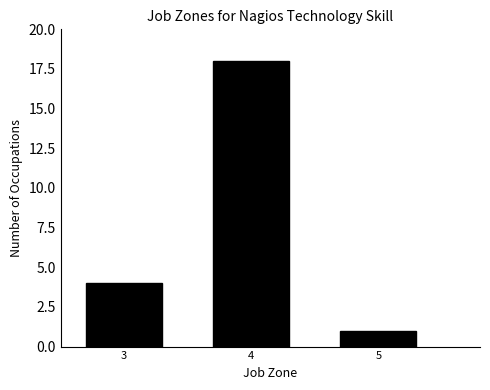

Reading right to left, list all the values displayed in this chart.

1	18	4